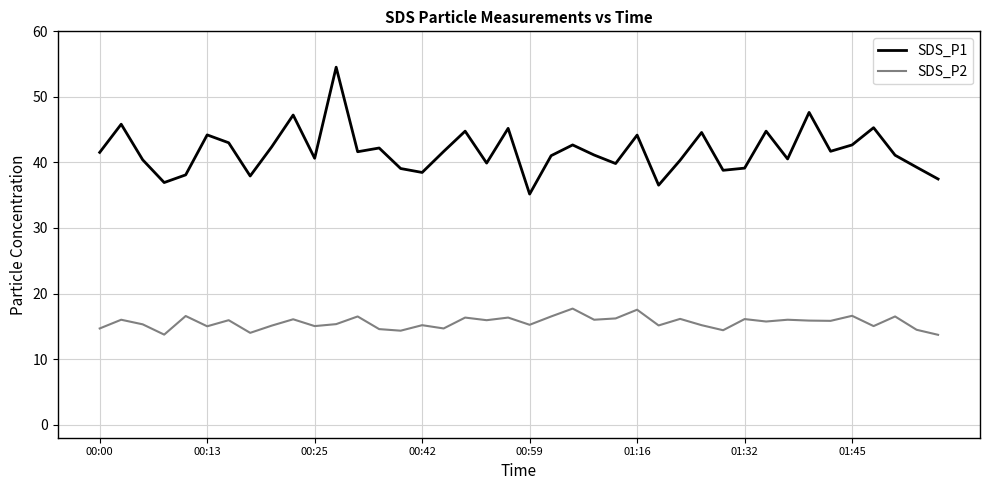

Rank the series by their maximum value, from lowest to highest.

SDS_P2, SDS_P1